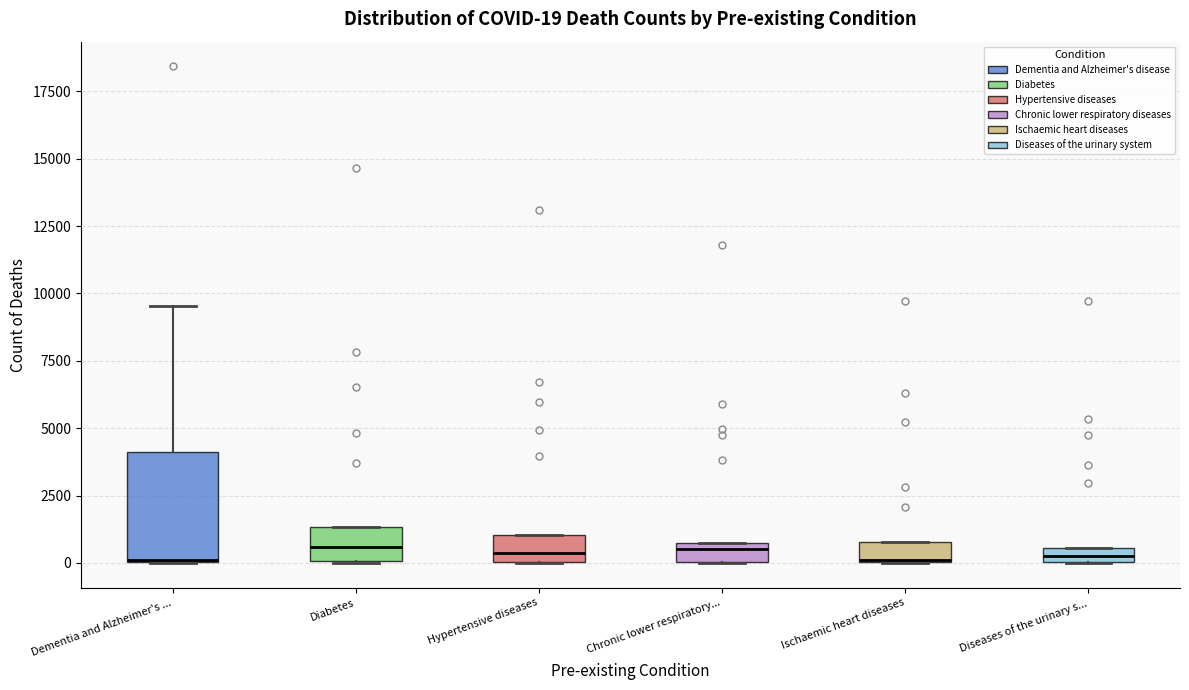

Which box is the tallest, from its lower edge to its upper edge?

Dementia and Alzheimer's ...